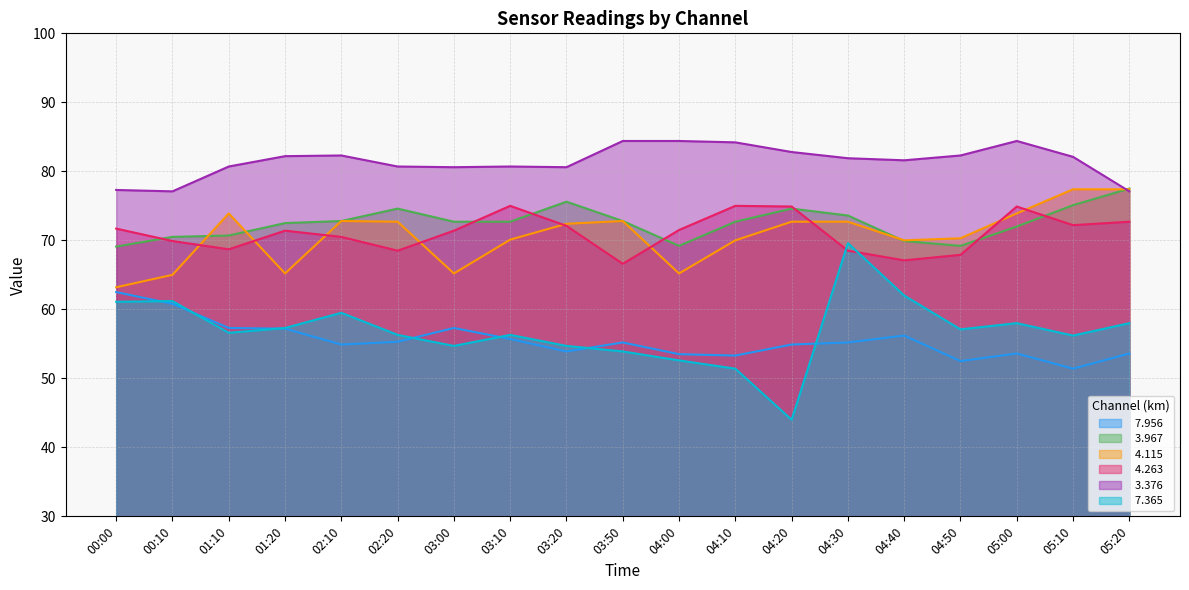

Reading left to right, extract all data points from this chart.

  7.956: 62.5	60.8	57.3	57.2	54.9	55.3	57.3	55.7	53.9	55.2	53.5	53.3	54.9	55.2	56.2	52.5	53.6	51.4	53.6
  3.967: 69.1	70.5	70.7	72.5	72.8	74.6	72.7	72.7	75.6	72.8	69.2	72.7	74.6	73.6	69.9	69.2	72.0	75.1	77.5
  4.115: 63.2	65.0	73.9	65.2	72.8	72.7	65.2	70.1	72.4	72.8	65.2	70.0	72.7	72.7	70.0	70.3	73.9	77.4	77.4
  4.263: 71.7	69.9	68.7	71.4	70.5	68.5	71.4	75.0	72.1	66.6	71.5	75.0	74.9	68.5	67.1	67.9	74.9	72.2	72.7
  3.376: 77.3	77.1	80.7	82.2	82.3	80.7	80.6	80.7	80.6	84.4	84.4	84.2	82.8	81.9	81.6	82.3	84.4	82.1	77.1
  7.365: 61.1	61.2	56.6	57.3	59.5	56.3	54.7	56.3	54.7	53.9	52.6	51.4	44.0	69.6	62.0	57.1	58.0	56.2	58.0